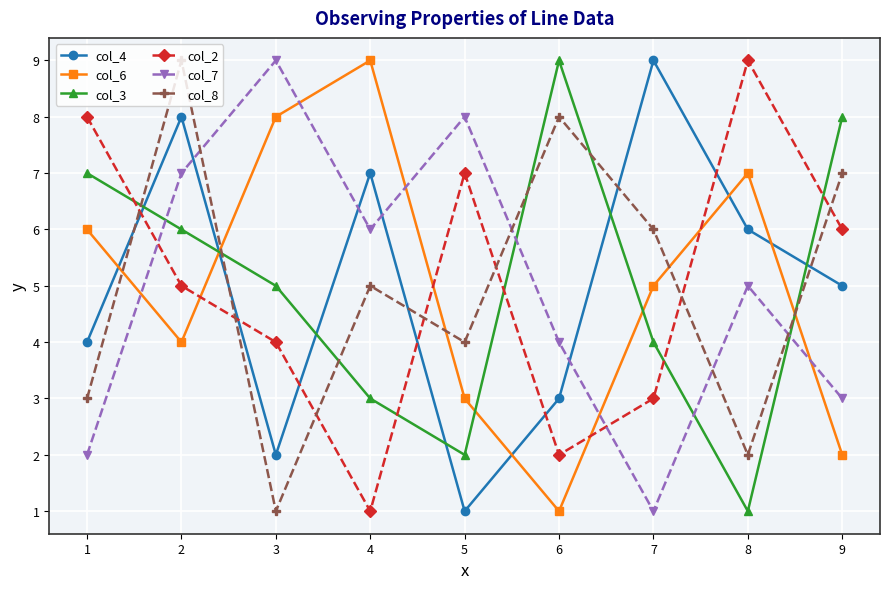

How many lines are shown in the chart?

6